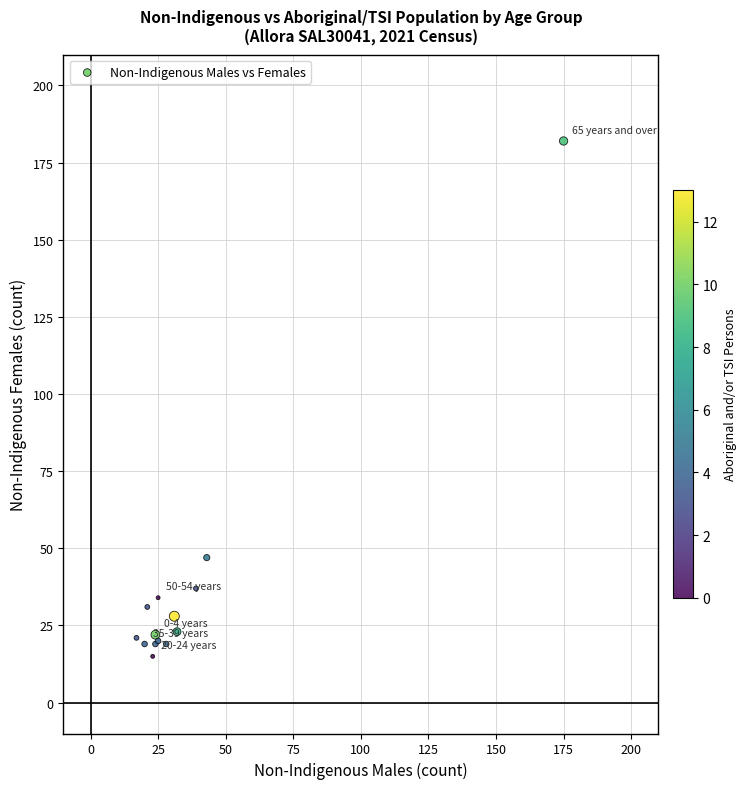

What Y value in the scatter plot is closest to 98?

47